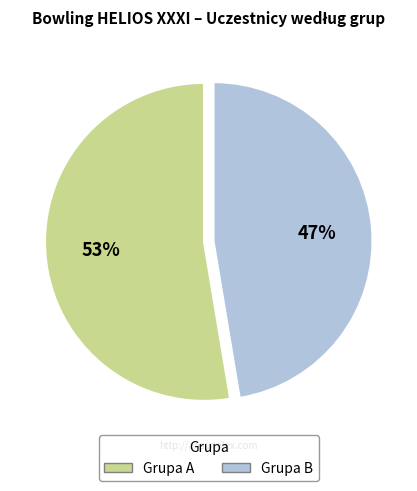

Does Grupa A account for over 50% of the chart?

Yes